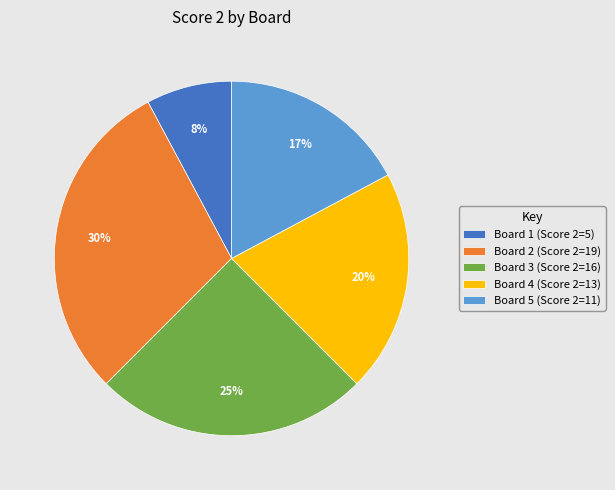

Between Board 2 and Board 5, which is larger?

Board 2